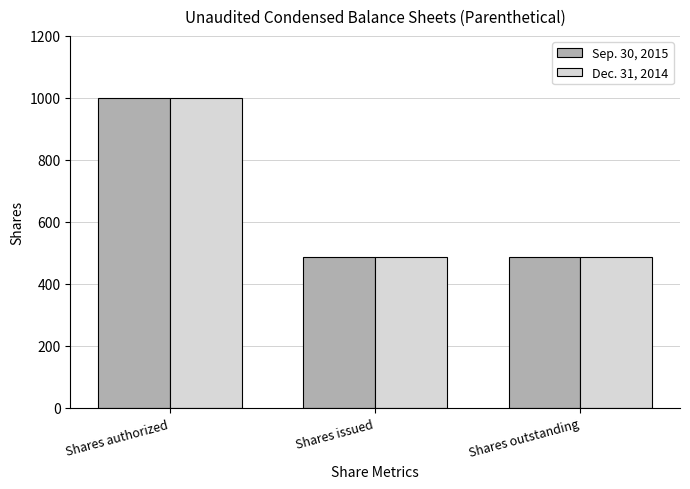

At which category is the sum across all series the highest?

Shares authorized